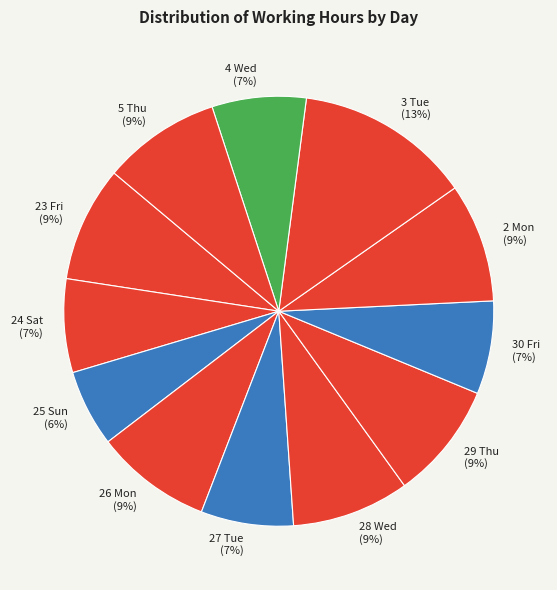

Is there any slice that represents more than half of the pie?

No